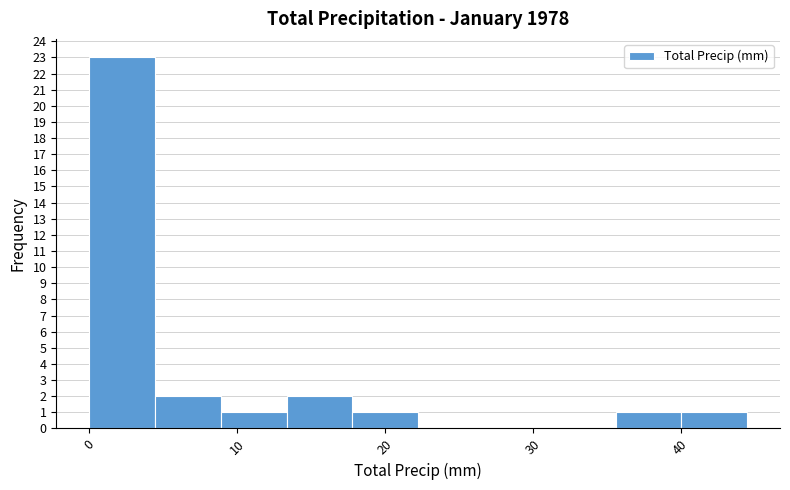

Reading left to right, list every bar in this chart as the range it spans on the x-axis followed by its height. Neither the bar edges nor the heights are printed on the chart, so give them approximately, as read against the axes.

0 to 4: 23
4 to 9: 2
9 to 13: 1
13 to 18: 2
18 to 22: 1
22 to 27: 0
27 to 31: 0
31 to 36: 0
36 to 40: 1
40 to 45: 1